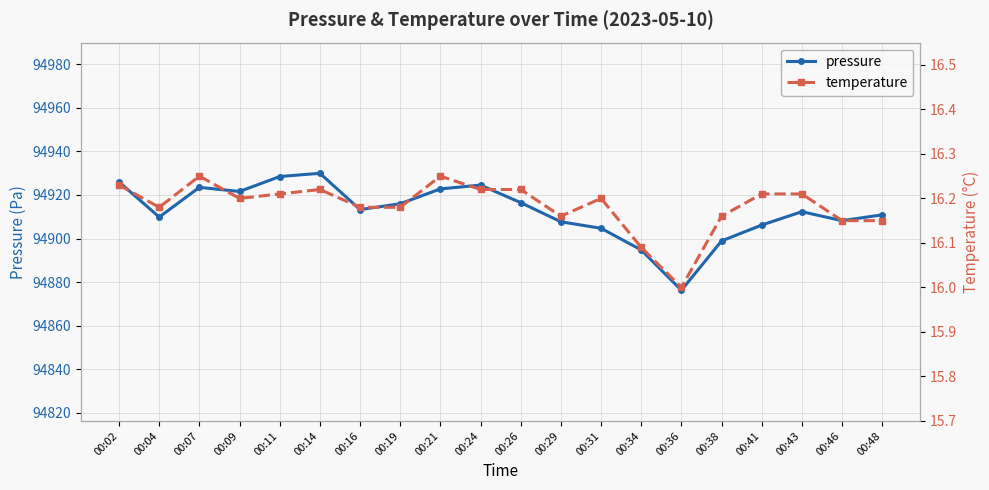

At which category does pressure reach its first local peak?

00:07